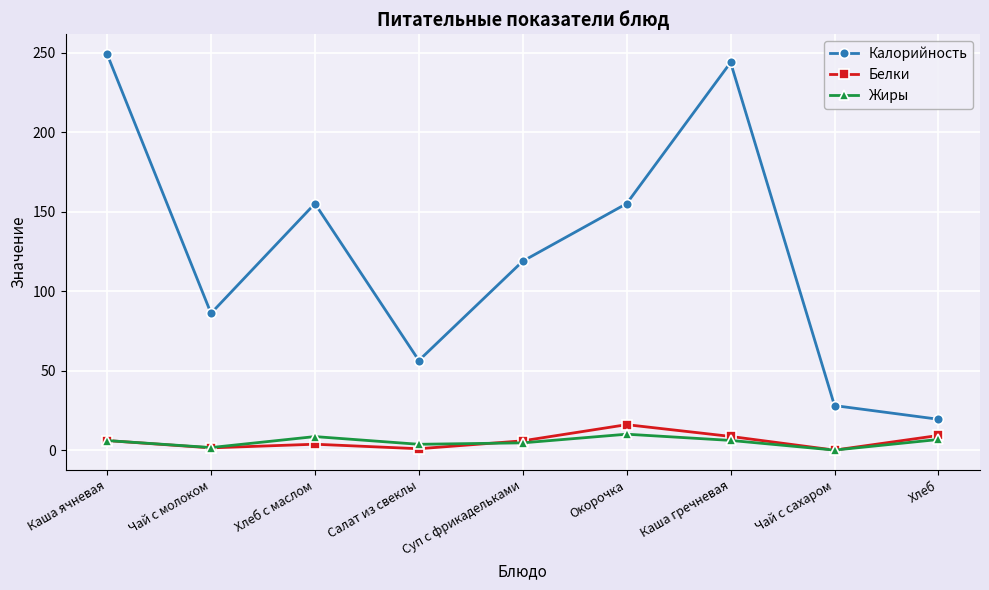

In Калорийность, how many points are higher than both neighbors (excluding endpoints)?

2